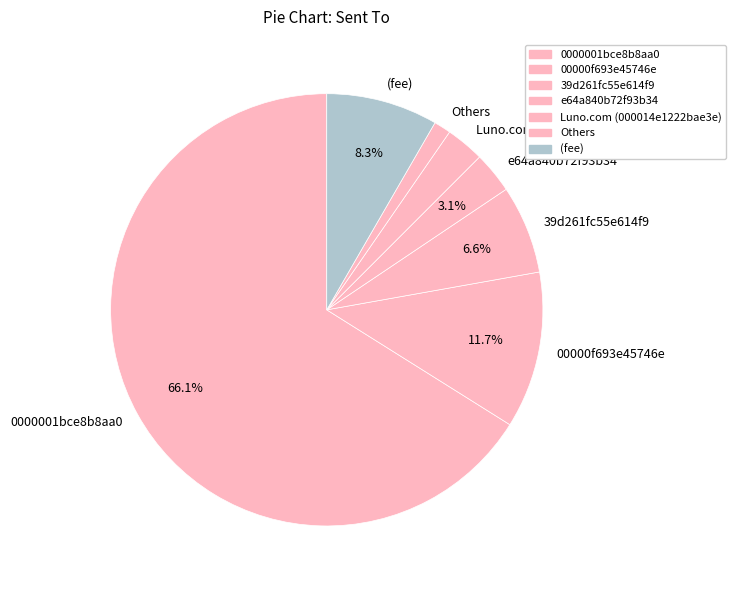

Is there any slice that represents more than half of the pie?

Yes